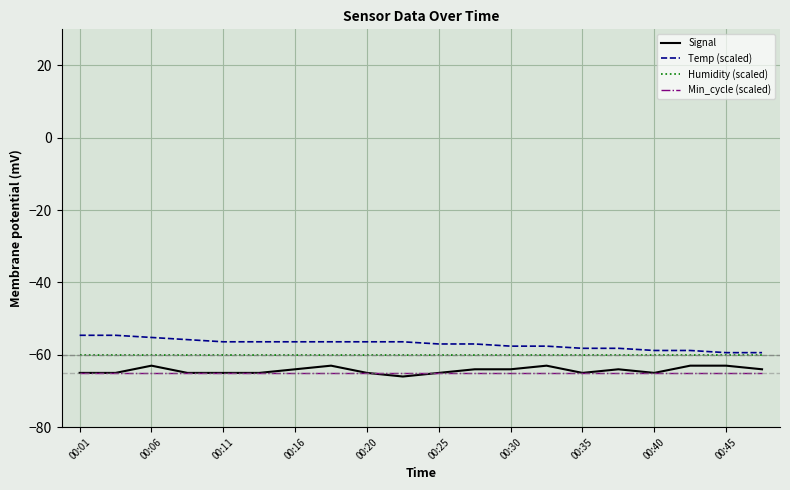

What is the minimum value shown in the chart?

-66.0